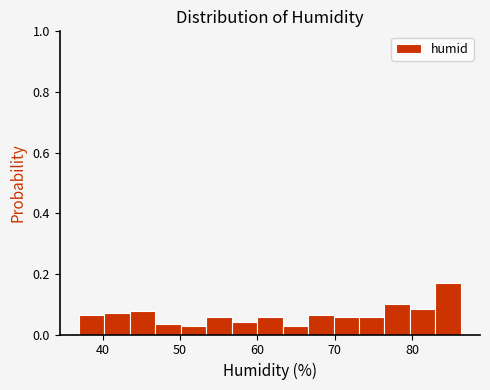

Read against the x-axis, roughly where is the centre of the tallest bar?

85